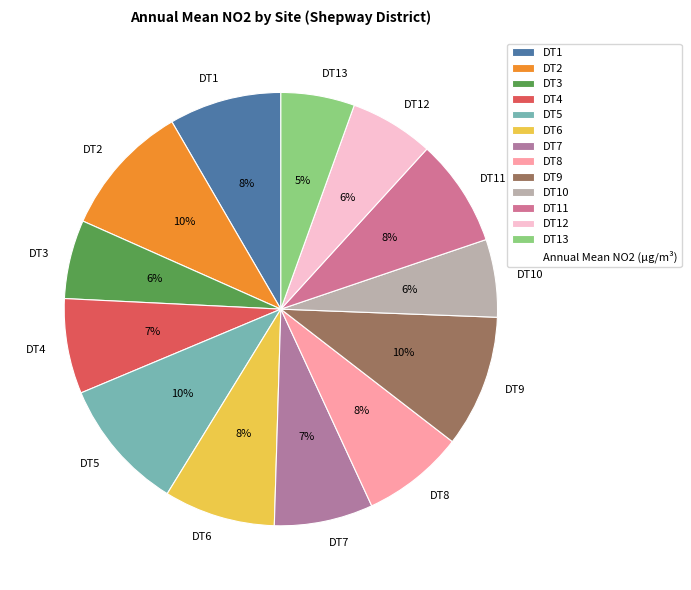

Combined, do DT7 and DT1 account for over 50%?

No